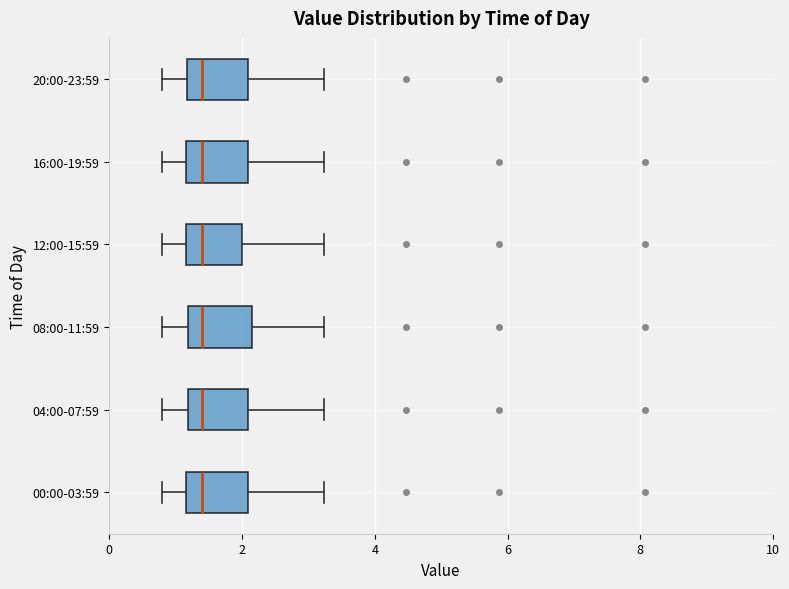

Where is the right edge of the box for 04:00-07:59 on the x-axis? The values are not printed on the chart, so give them approximately, as read against the axis.

2.0